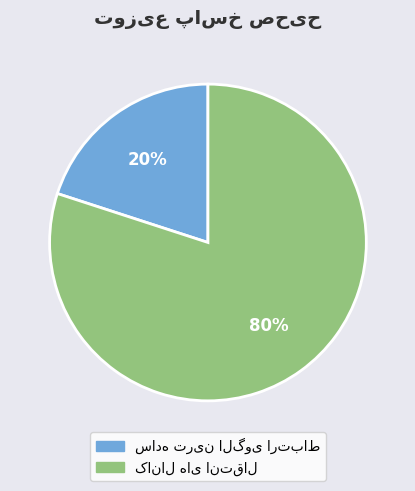

Is there any slice that represents more than half of the pie?

Yes